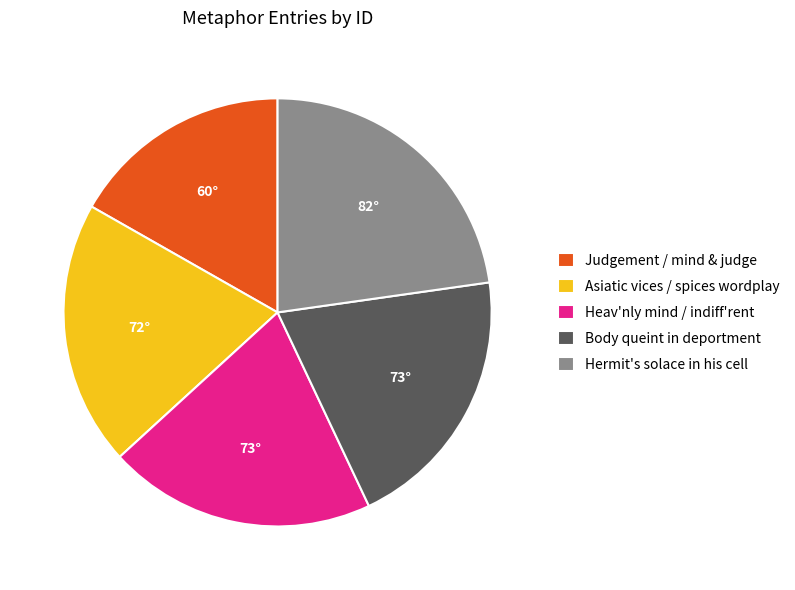

What is the smallest slice in the pie chart?

Judgement / mind & judge